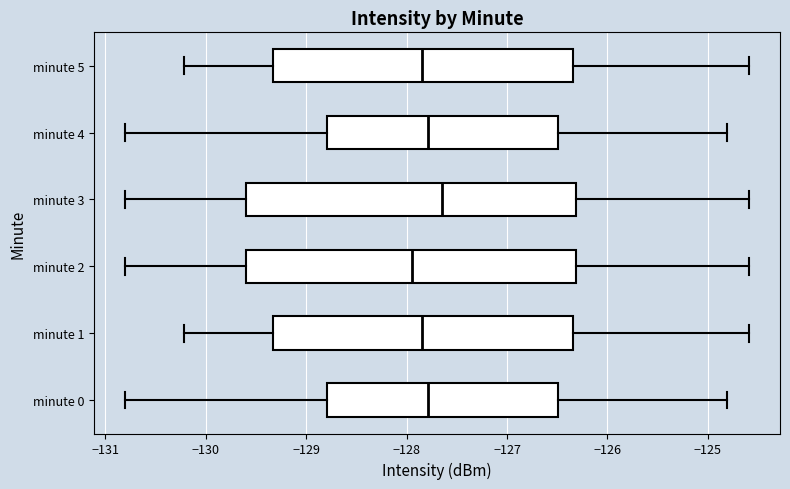

Which box has the furthest to the right median line?

minute 3